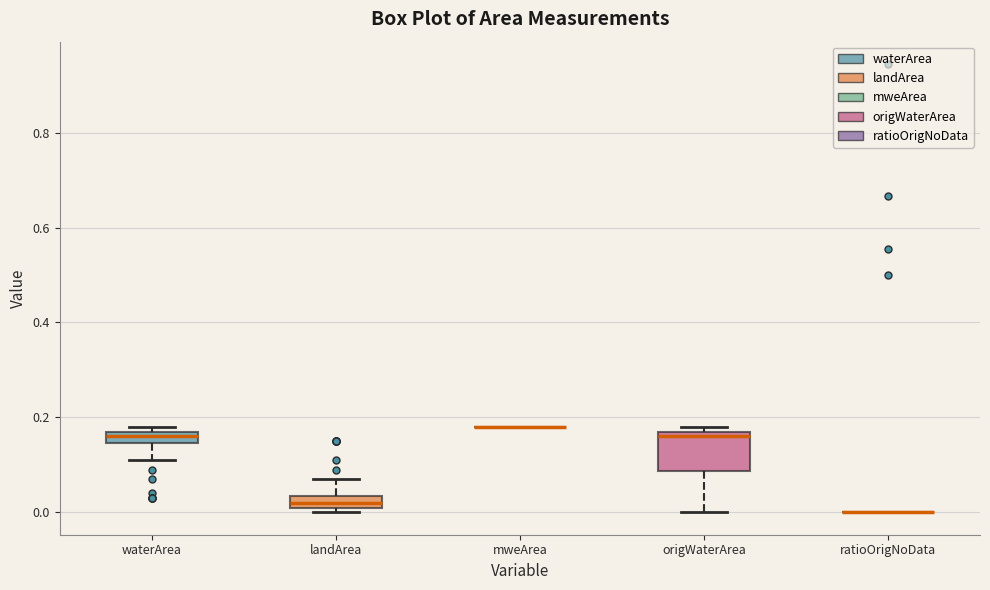

Which box is the tallest, from its lower edge to its upper edge?

origWaterArea